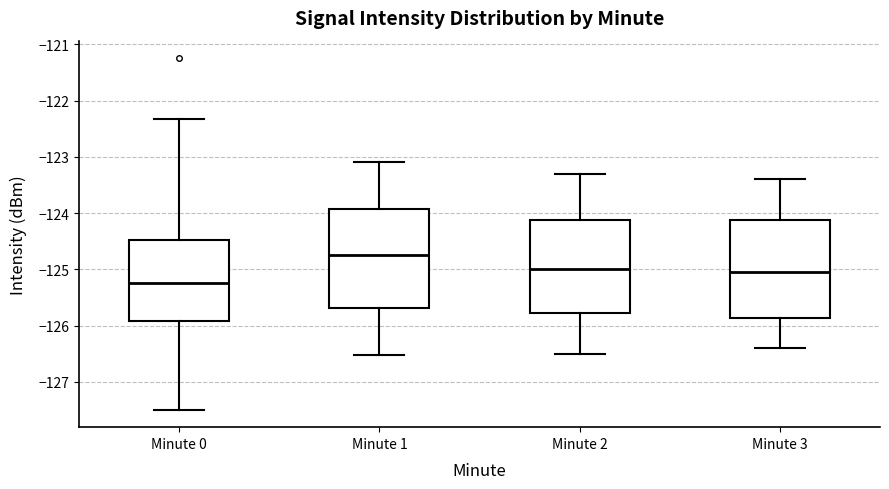

Reading left to right, transcribe this box plot: for each box, give where its median line is, the range the box spans, and where its two whiskers end, as read against the y-axis. The values are not printed on the chart, so give them approximately, as read against the axis.

Minute 0: median -125.2, box -125.9 to -124.5, whiskers -127.5 to -122.3
Minute 1: median -124.7, box -125.7 to -123.9, whiskers -126.5 to -123.1
Minute 2: median -125.0, box -125.8 to -124.1, whiskers -126.5 to -123.3
Minute 3: median -125.0, box -125.9 to -124.1, whiskers -126.4 to -123.4